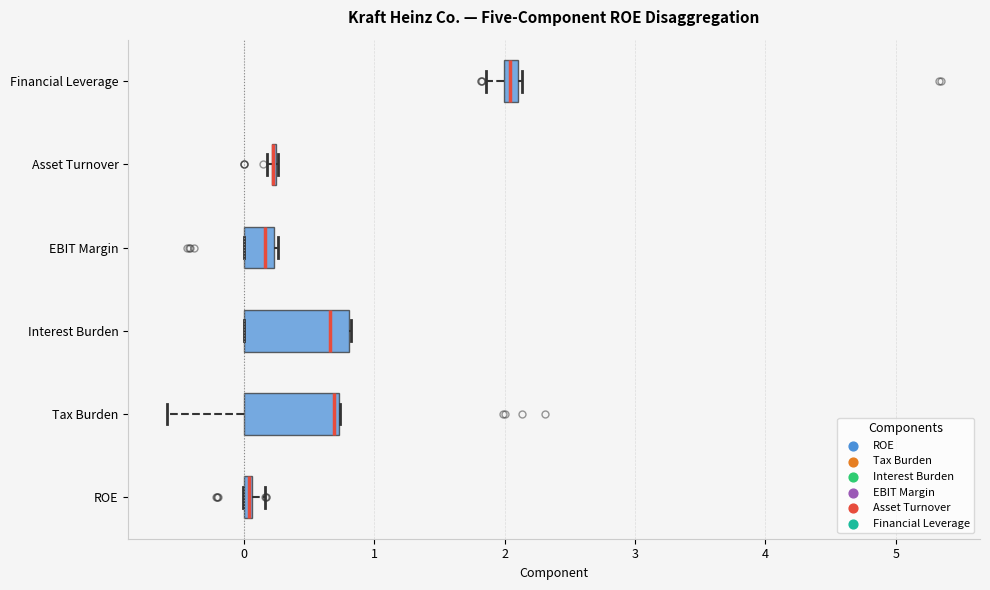

Where is the left edge of the box for EBIT Margin on the x-axis? The values are not printed on the chart, so give them approximately, as read against the axis.

0.0